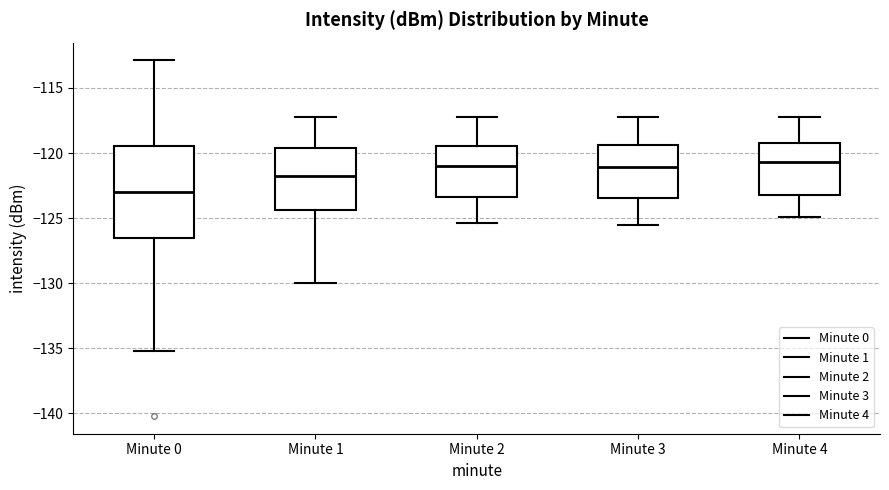

Comparing the boxes themselves (not the whiskers), which one is the tallest?

Minute 0